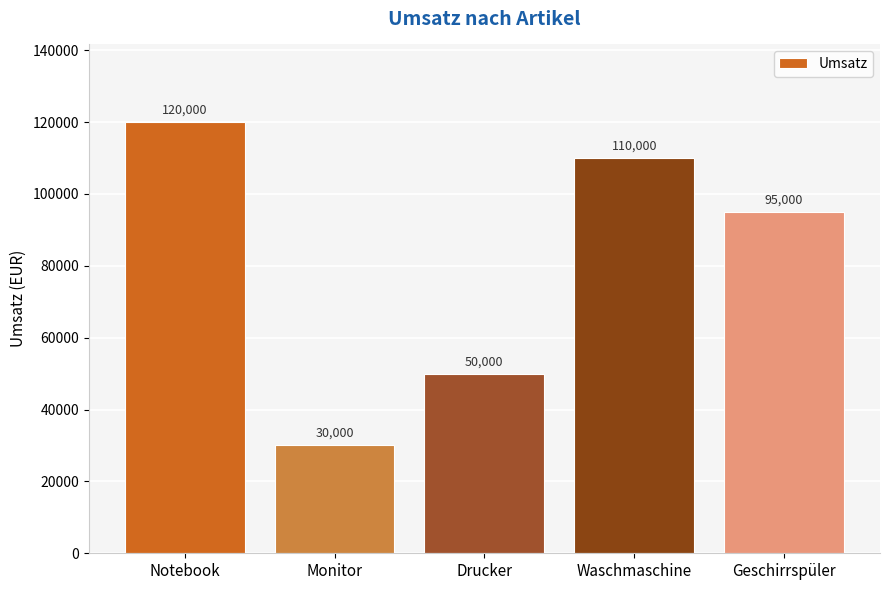

The value at Monitor is 11713. True or false?

False